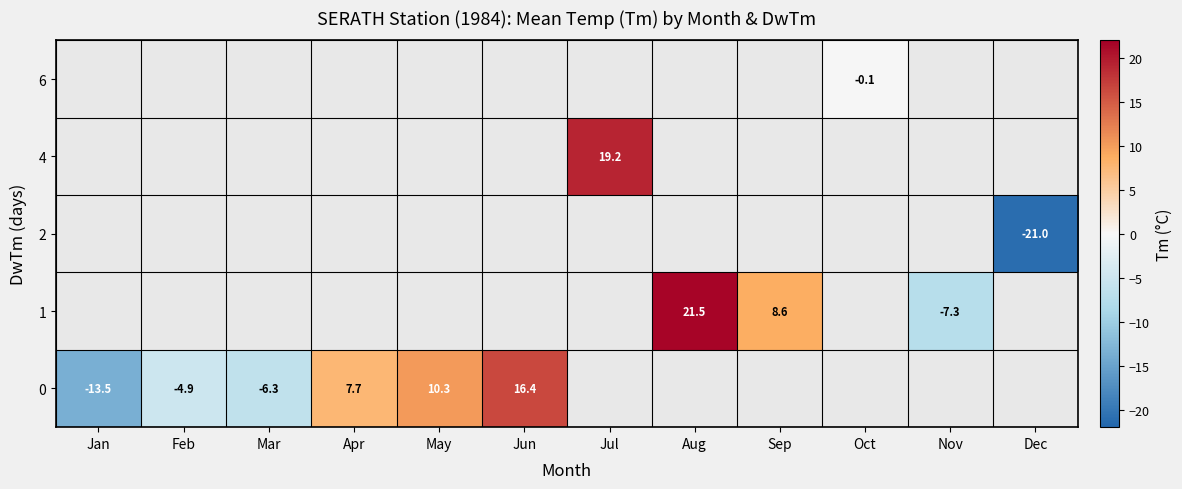

What value does the row_4 series have at Oct?

-0.1